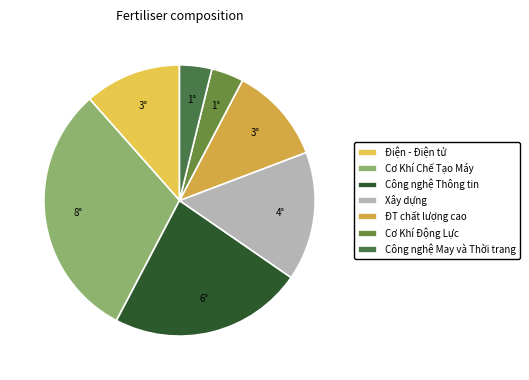

How many segments does this pie chart have?

7